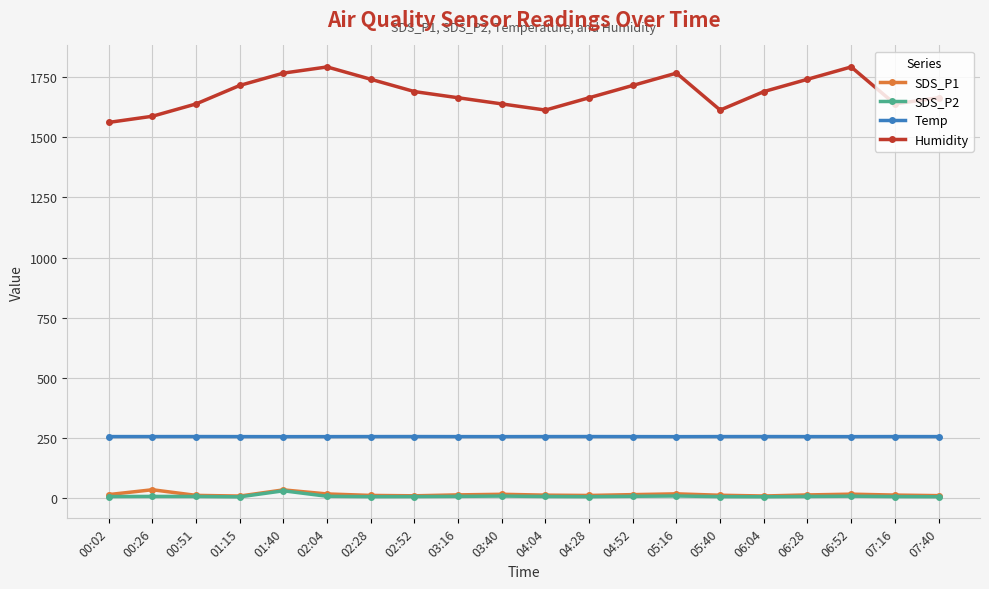

What is the sum of the Humidity values at 02:28 and 00:26?

3328.0